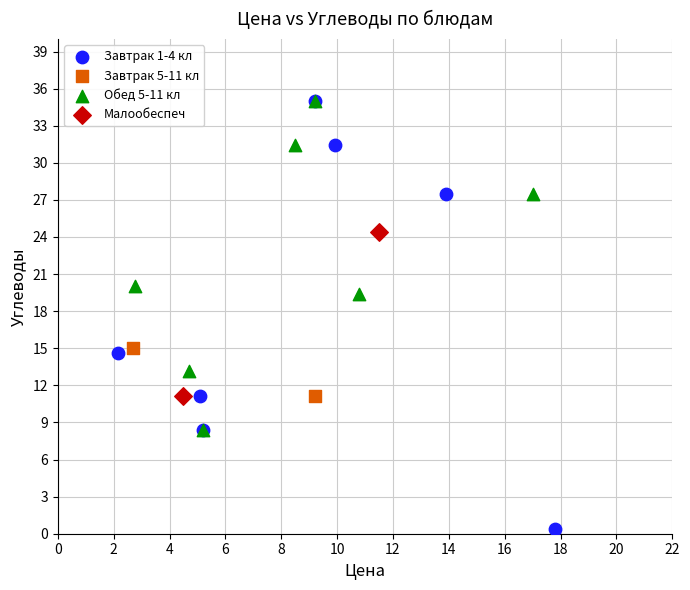

What are all the series names shown in the legend?

Завтрак 1-4 кл, Завтрак 5-11 кл, Обед 5-11 кл, Малообеспеч